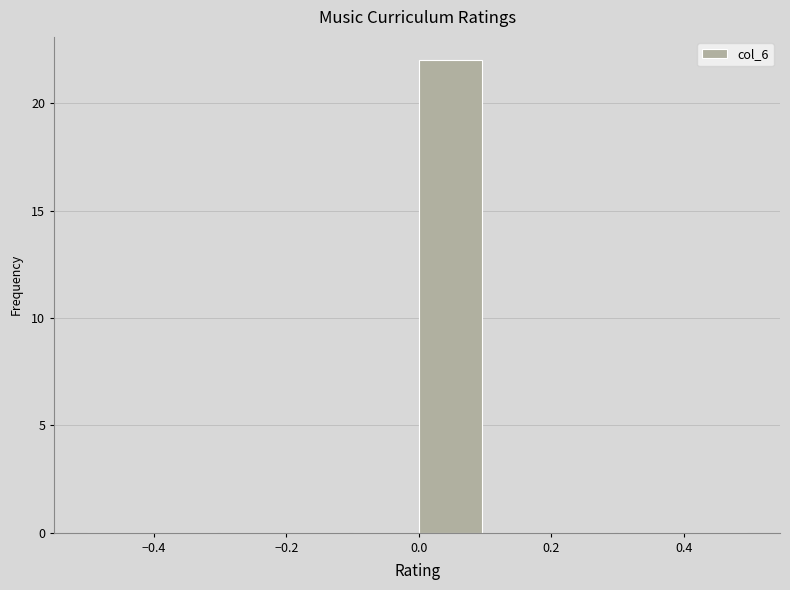

Over which range of the x-axis is the bar tallest?

0.0 to 0.1